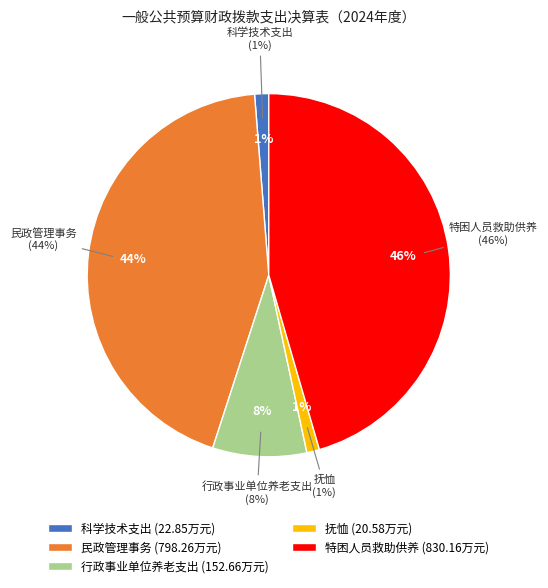

What percentage is NOT represented by 行政事业单位养老支出?

91.6%